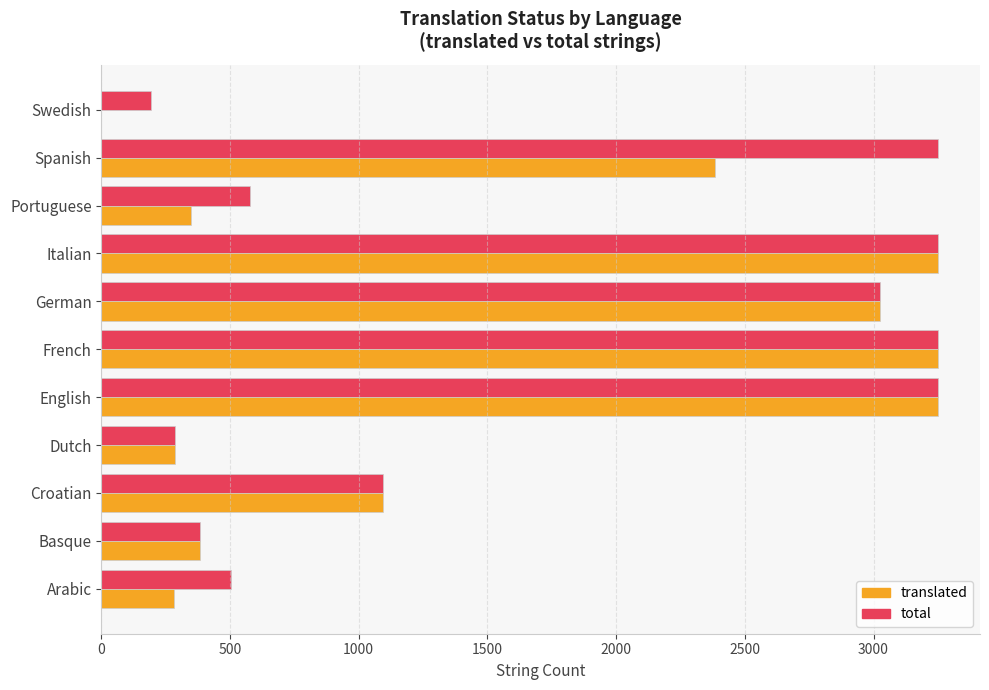

Is it true that total equals 1242 at Spanish?

False